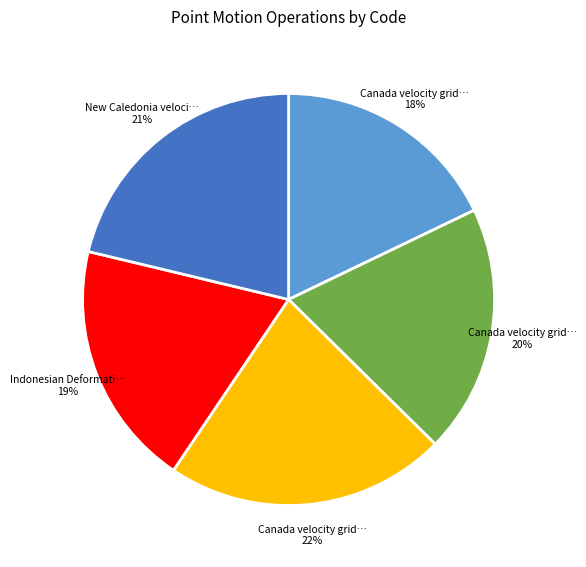

To the nearest percent, what is the difference between the largest and smallest slice percentages?

4%